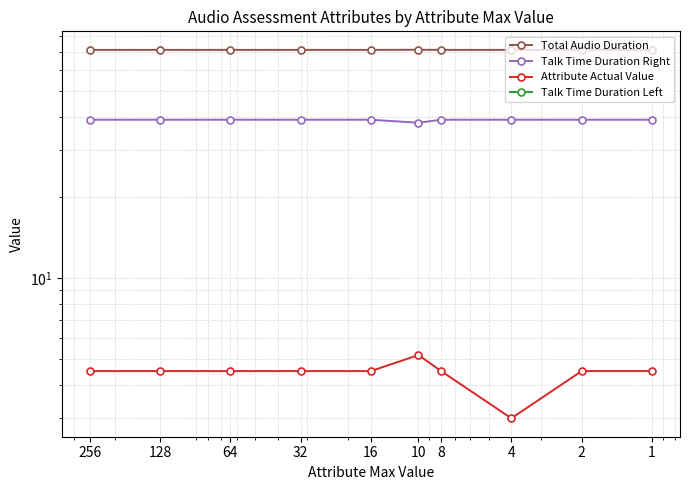

True or false: Attribute Actual Value and Talk Time Duration Right intersect in this chart.

False